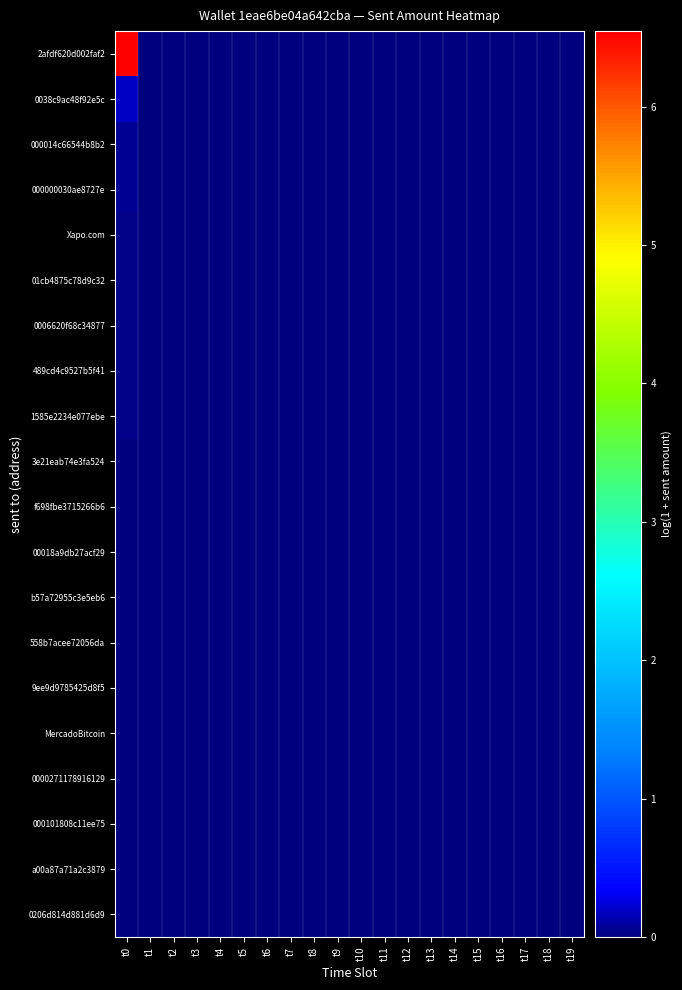

At how many categories does at least one series exceed 1?

1